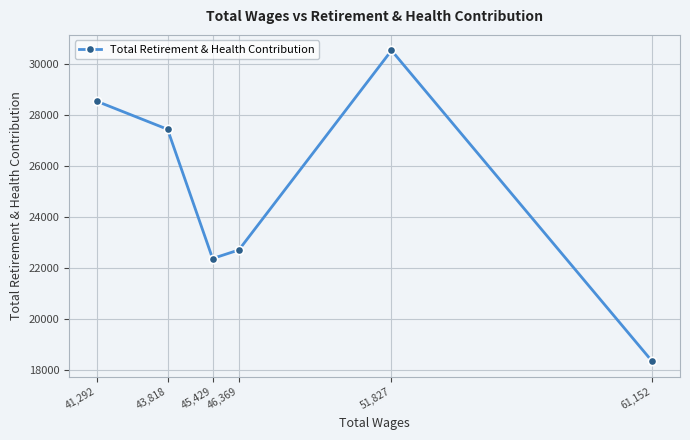

The chart shows a value of 10453 at 51,827. True or false?

False